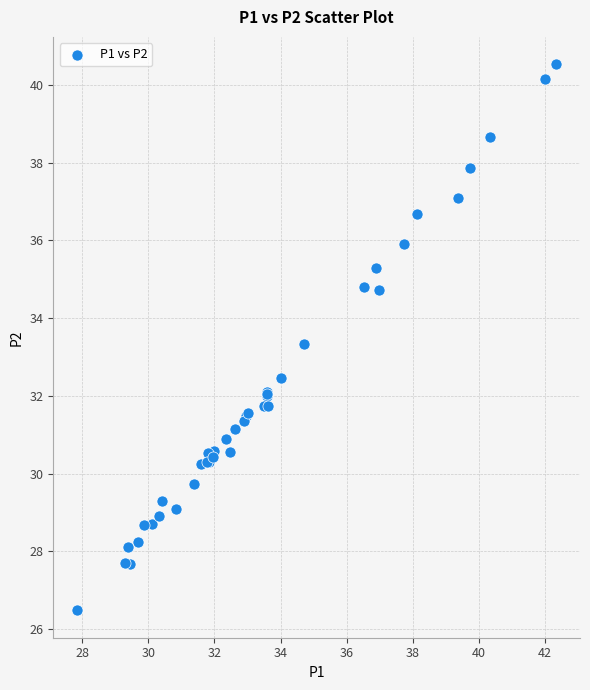

What Y value in the scatter plot is closest to 33?

33.3